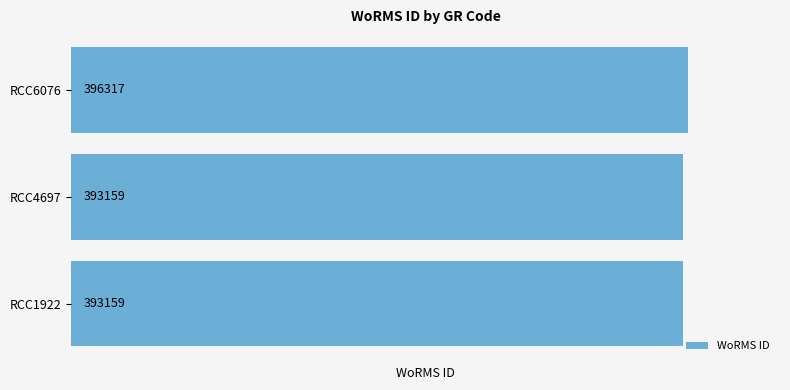

How many distinct data groups are displayed?

1